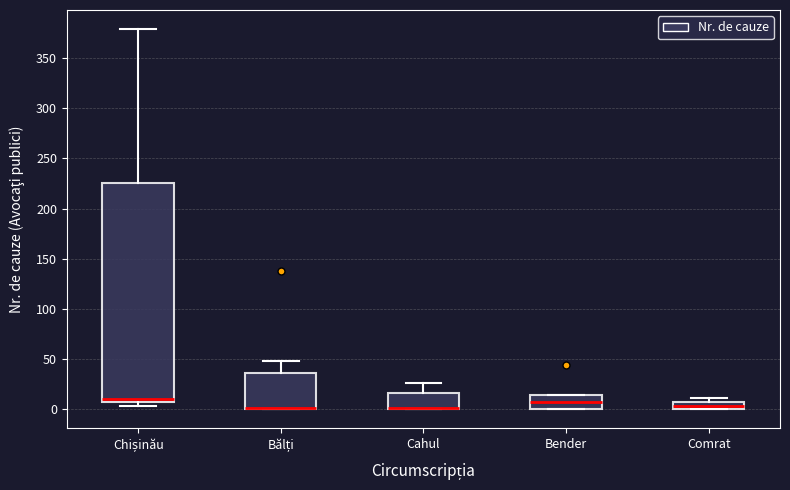

Which box is the tallest, from its lower edge to its upper edge?

Chișinău